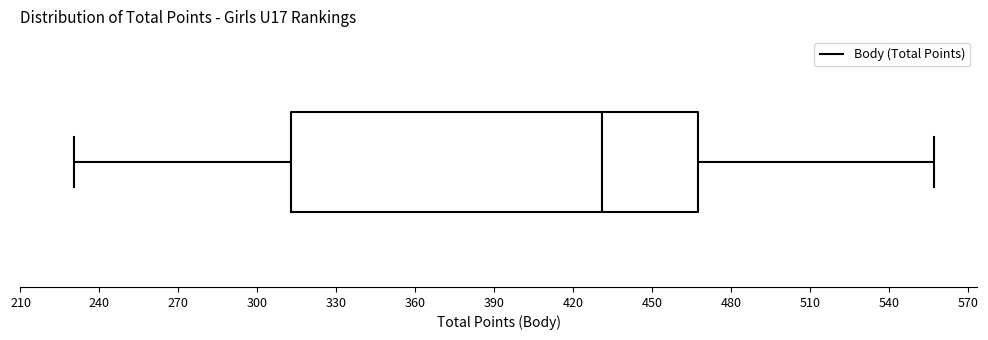

Transcribe this box plot: give where the median line is, the range the box spans, and where the two whiskers end, as read against the x-axis. The values are not printed on the chart, so give them approximately, as read against the axis.

median 430, box 315 to 465, whiskers 230 to 555